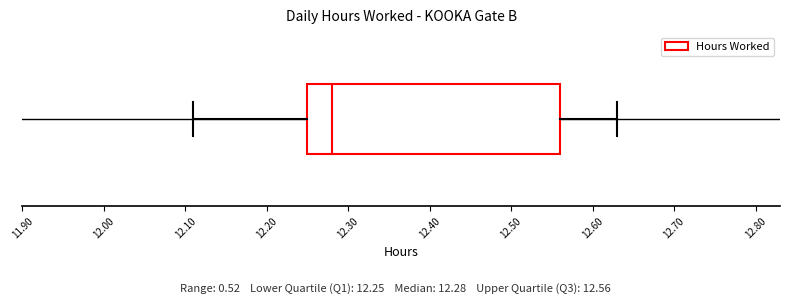

Transcribe this box plot: give where the median line is, the range the box spans, and where the two whiskers end, as read against the x-axis. The values are not printed on the chart, so give them approximately, as read against the axis.

median 12.28, box 12.25 to 12.56, whiskers 12.11 to 12.63